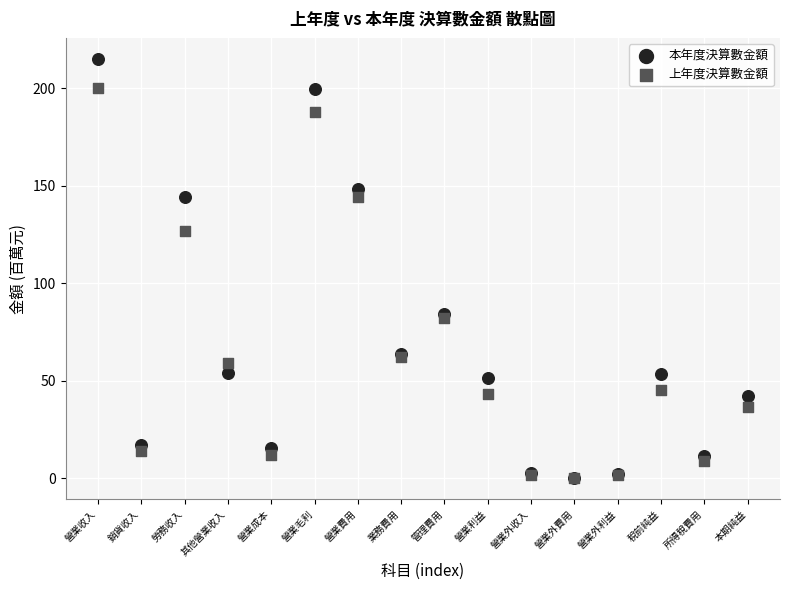

Across all series, what Y value is closest to 107?

127.0